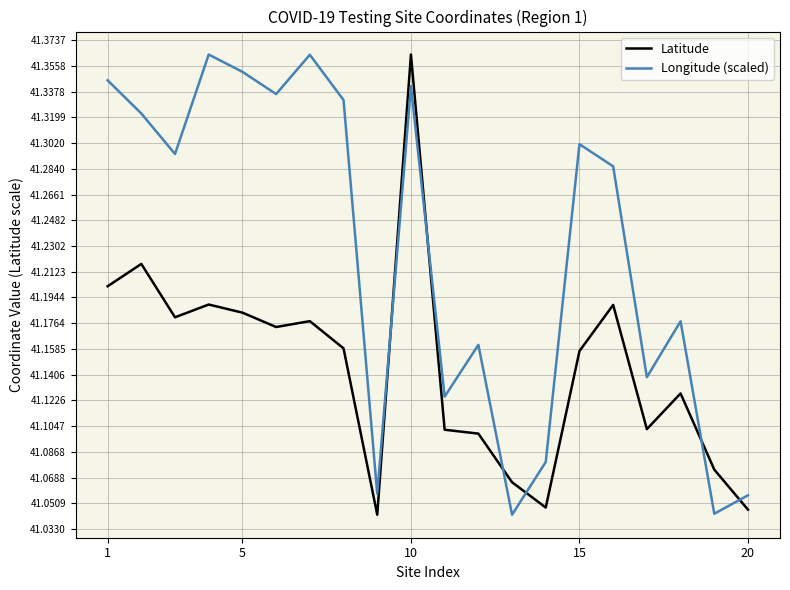

What is the difference between the second highest and minimum values in the Latitude series?

0.2